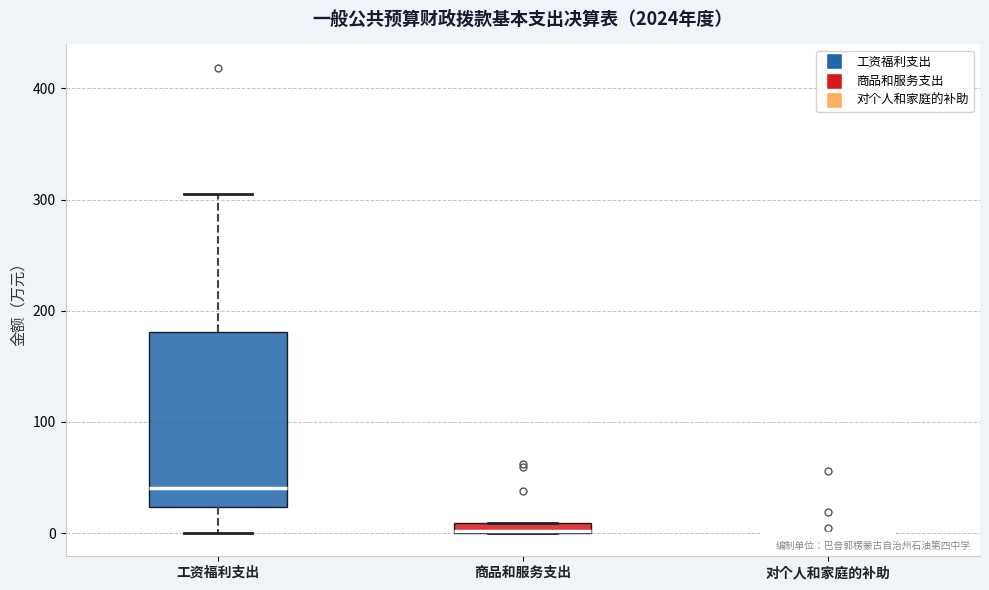

Where is the lower edge of the box for 商品和服务支出 on the y-axis? The values are not printed on the chart, so give them approximately, as read against the axis.

0